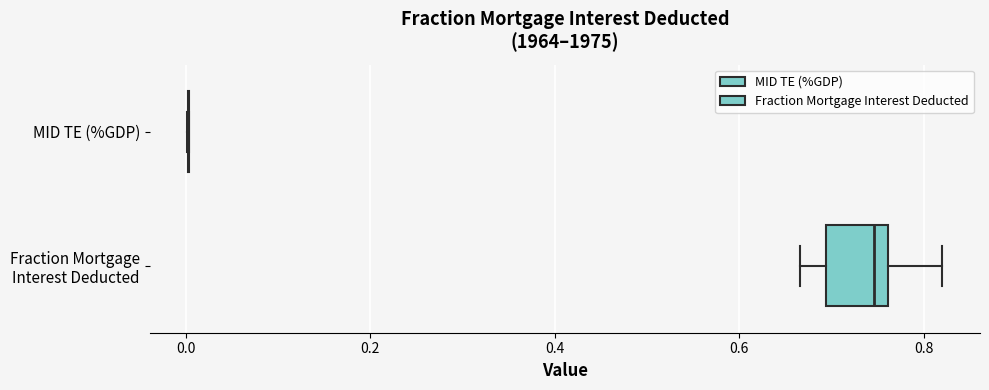

Which box is the widest, from its left edge to its right edge?

Fraction Mortgage Interest Deducted